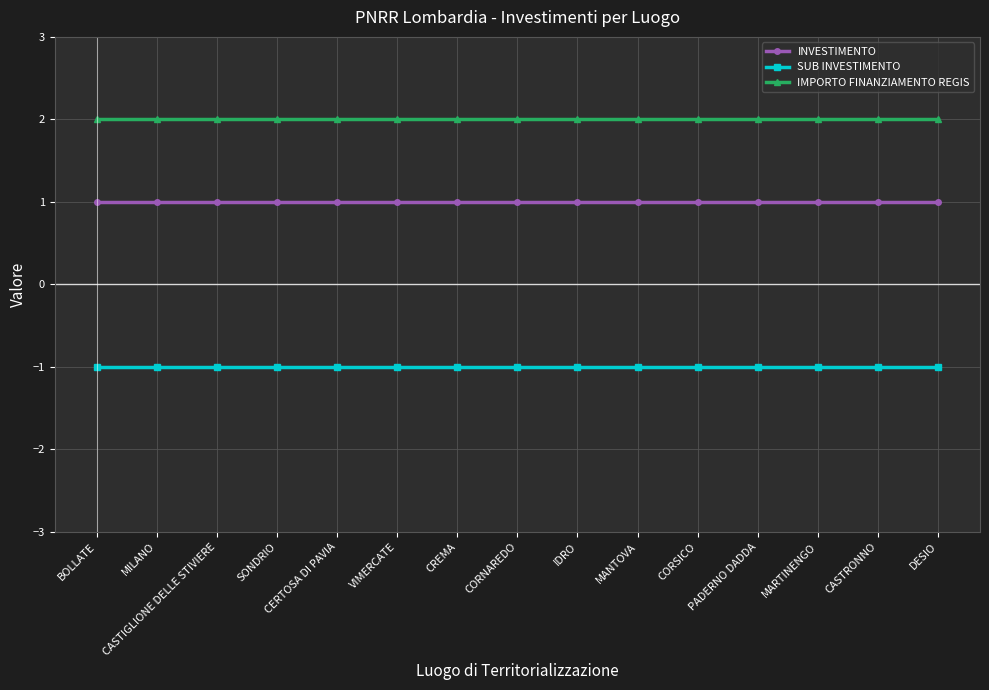

True or false: INVESTIMENTO has a value of 2 at MARTINENGO.

False